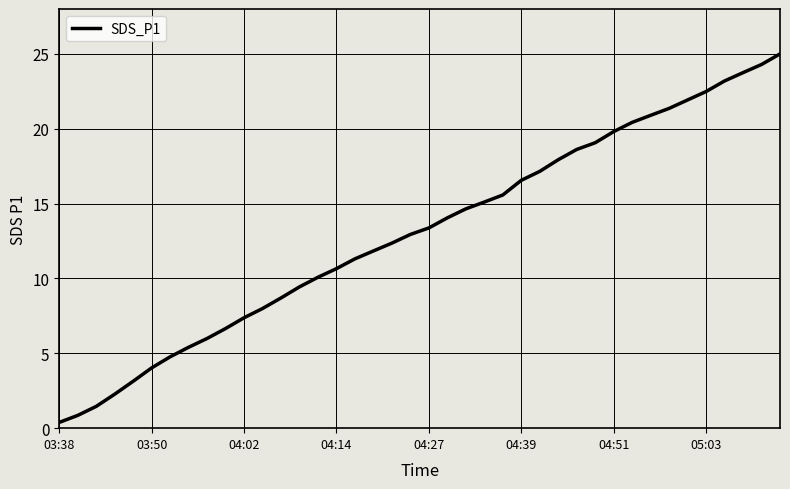

What is the greatest value displayed?

25.0